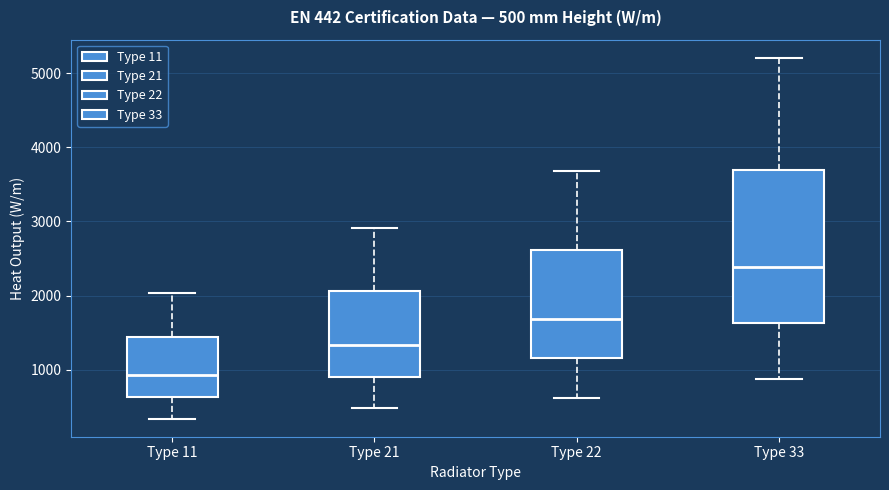

Comparing the boxes themselves (not the whiskers), which one is the tallest?

Type 33